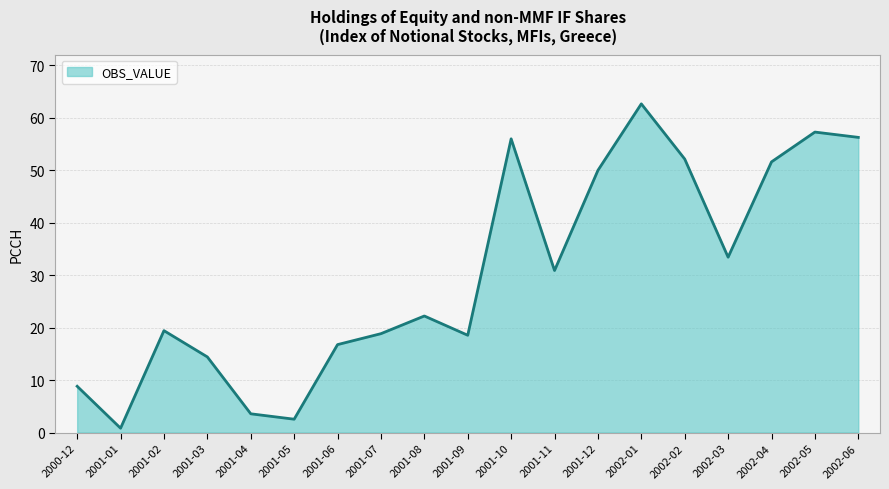

What value does the data have at 2001-03?

14.4